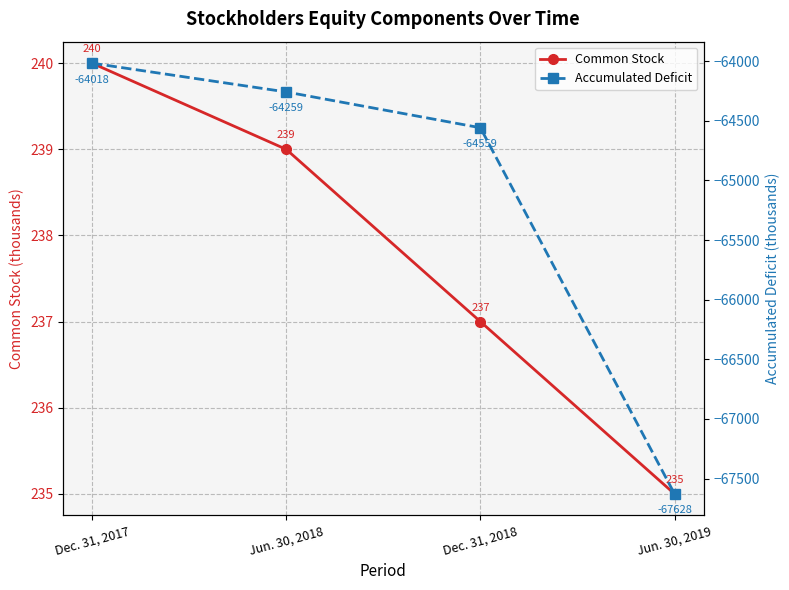

True or false: Accumulated Deficit and Common Stock cross at least once.

False